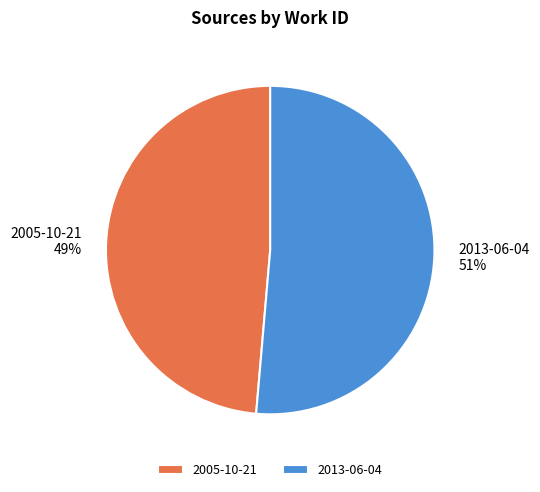

Does 2013-06-04 represent more than half of the total?

Yes